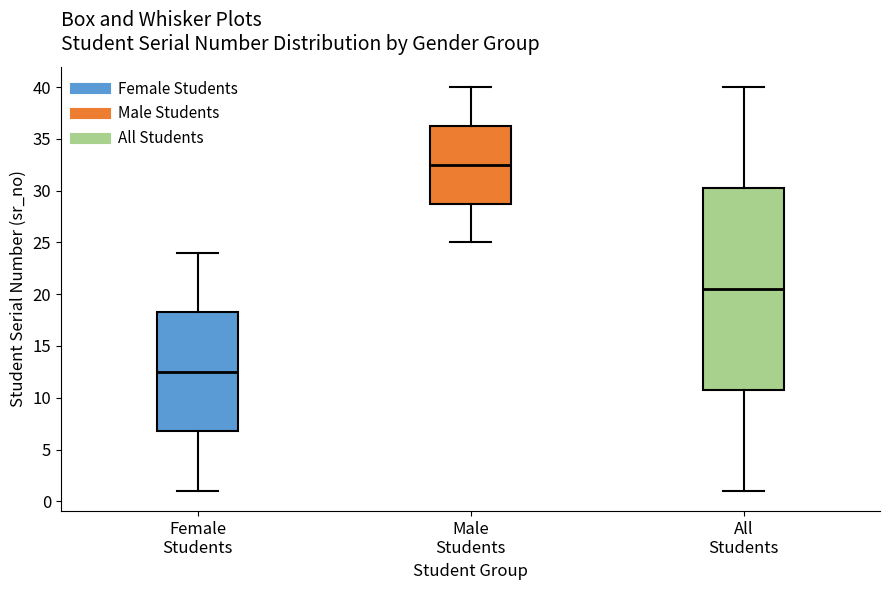

Comparing the boxes themselves (not the whiskers), which one is the tallest?

All Students